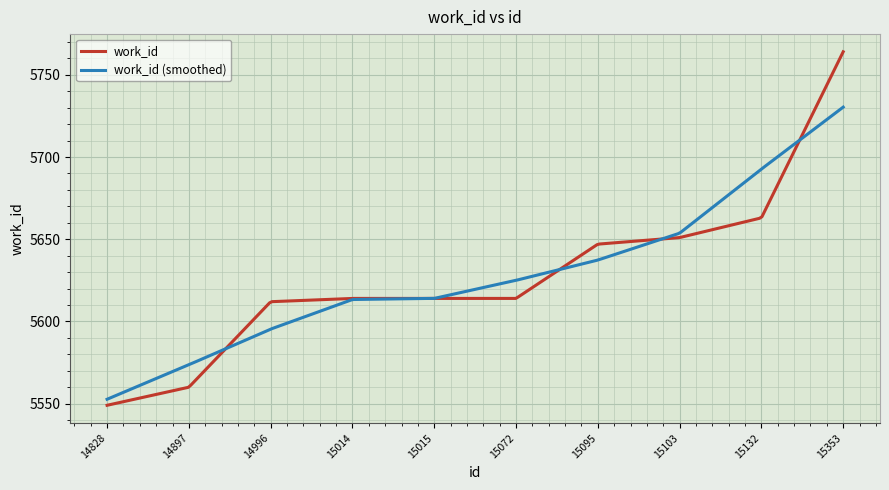

Which series has the largest range (max minus min)?

work_id